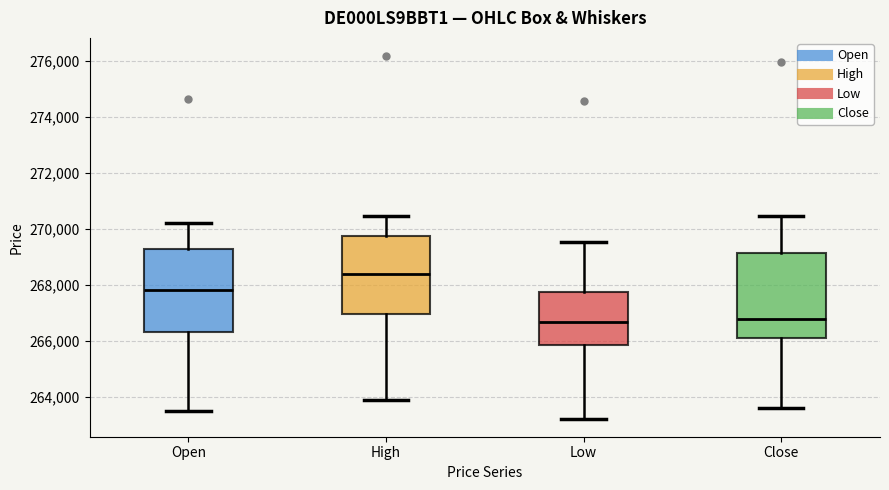

Reading left to right, read every box against the y-axis: the position of its median line, the range the box covers, and the ends of its whiskers. The values are not printed on the chart, so give them approximately, as read against the axis.

Open: median 267800, box 266400 to 269200, whiskers 263400 to 270200
High: median 268400, box 267000 to 269800, whiskers 263800 to 270400
Low: median 266600, box 265800 to 267800, whiskers 263200 to 269600
Close: median 266800, box 266200 to 269200, whiskers 263600 to 270400